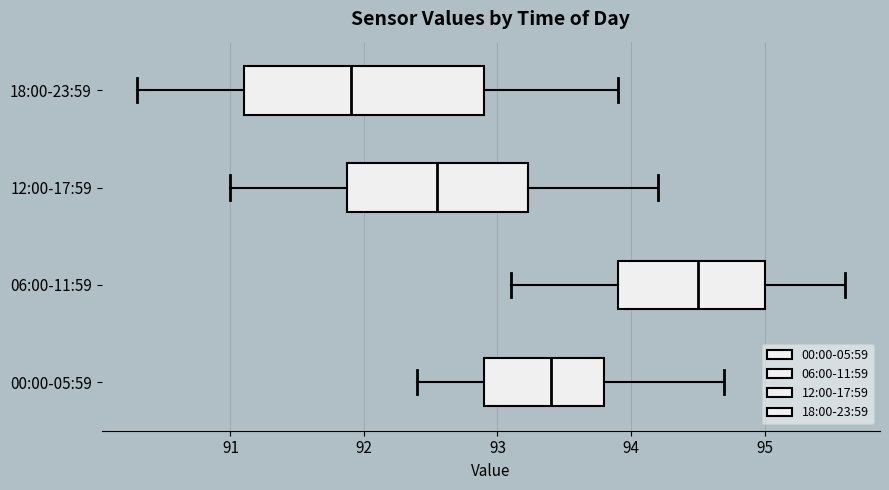

Where does the median line of the box for 06:00-11:59 sit on the x-axis? The values are not printed on the chart, so give them approximately, as read against the axis.

94.5